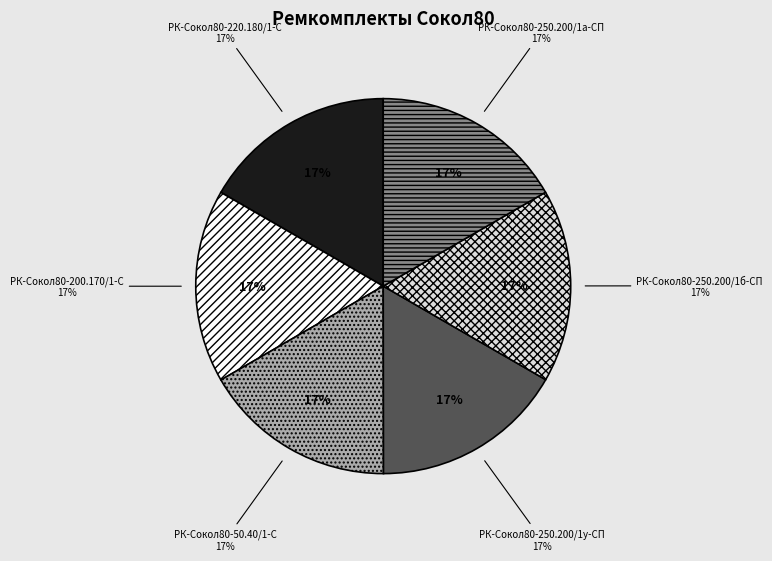

Do РК-Сокол80-250.200/1а-СП and РК-Сокол80-250.200/1б-СП together represent more than half of the pie?

No